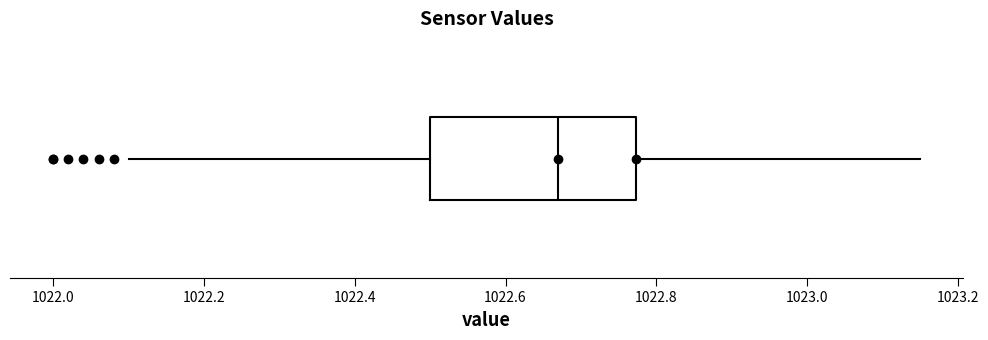

Read this box plot against the x-axis: the position of the median line, the range covered by the box, and the ends of both whiskers. The values are not printed on the chart, so give them approximately, as read against the axis.

median 1022.68, box 1022.50 to 1022.78, whiskers 1022.10 to 1023.16